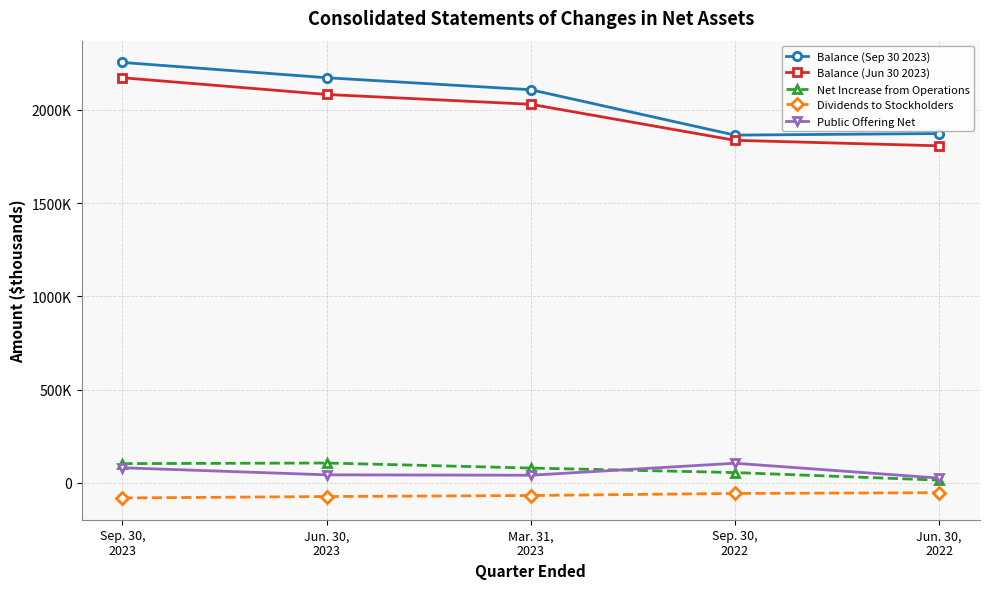

What are all the series names shown in the legend?

Balance (Sep 30 2023), Balance (Jun 30 2023), Net Increase from Operations, Dividends to Stockholders, Public Offering Net